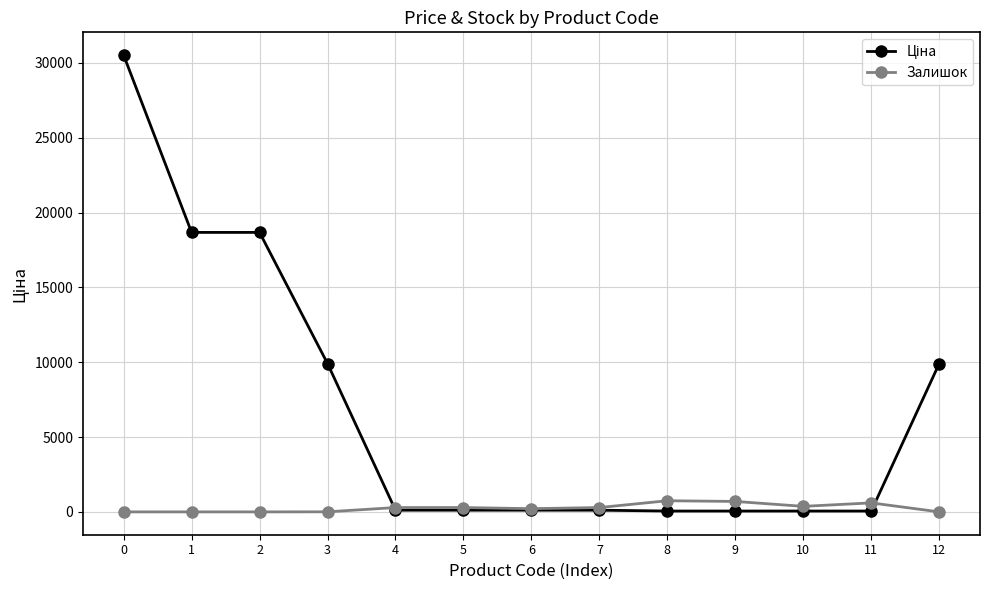

What is the maximum value for Залишок?

745.0